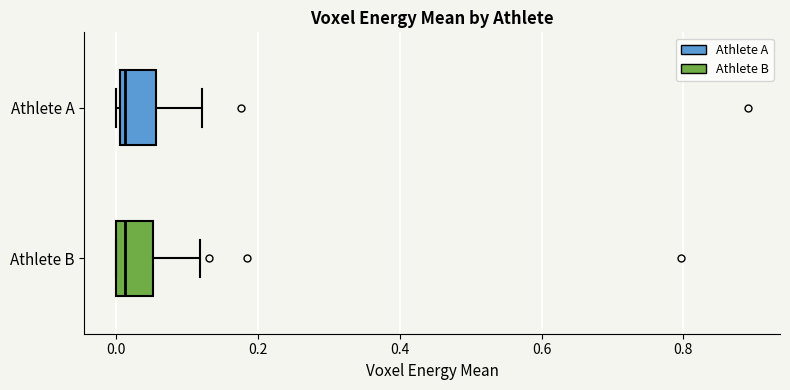

Where is the right edge of the box for Athlete B on the x-axis? The values are not printed on the chart, so give them approximately, as read against the axis.

0.06